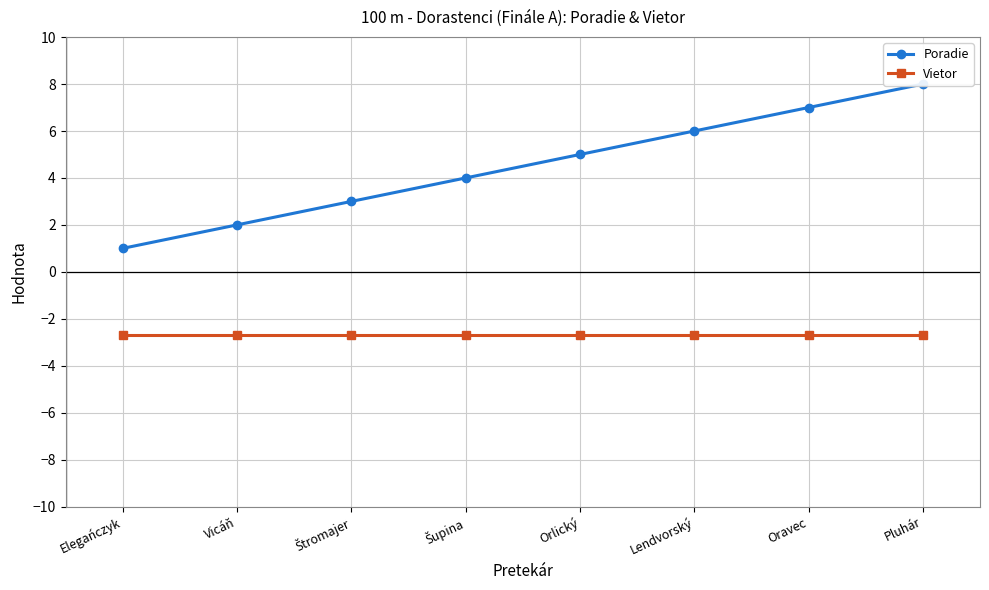

List the series in order of their overall mean, lowest first.

Vietor, Poradie